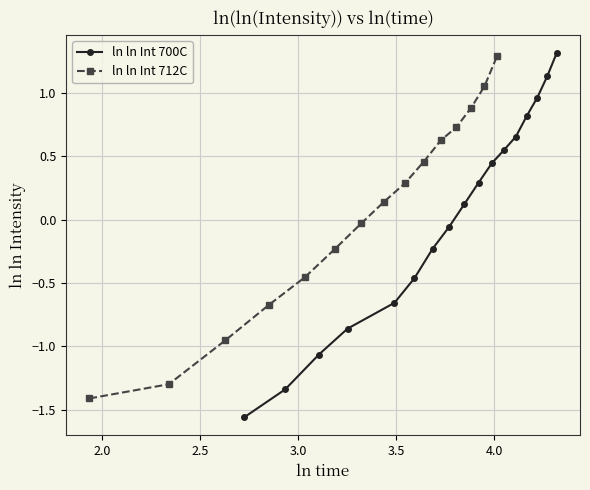

True or false: ln ln Int 700C has more than 0 points higher than both neighbors.

False